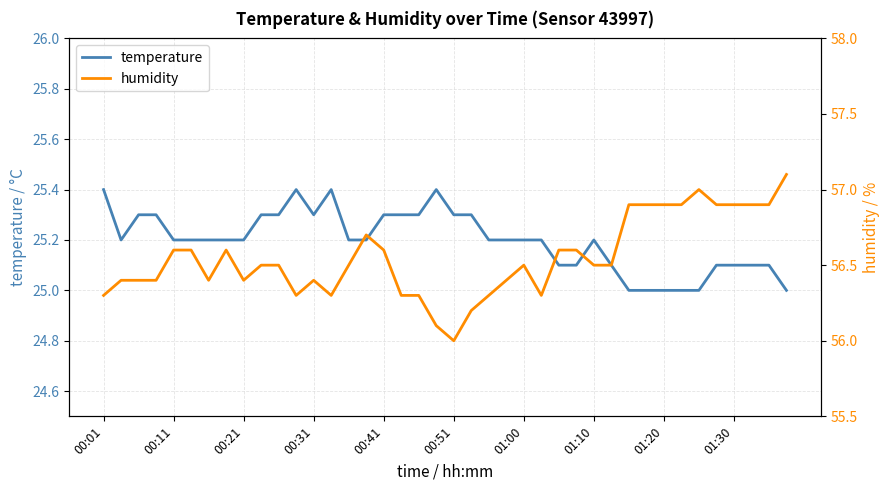

True or false: humidity has a value of 56.4 at 00:21.

True